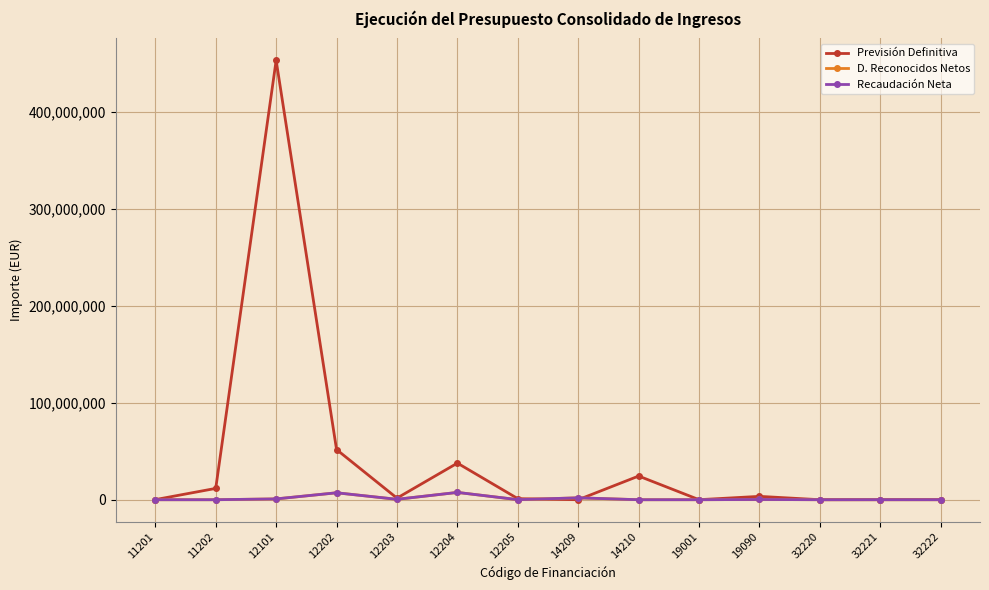

In D. Reconocidos Netos, how many points are lower than both neighbors (excluding endpoints)?

5